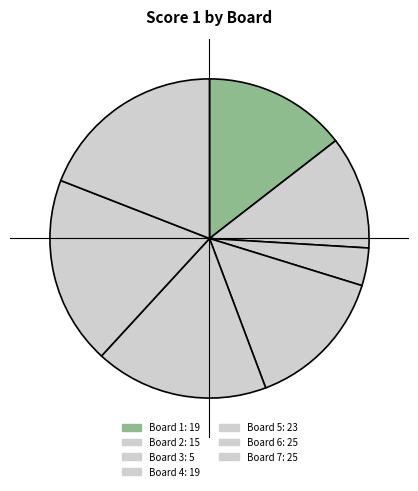

Which has a higher value, Board 7 or Board 5?

Board 7